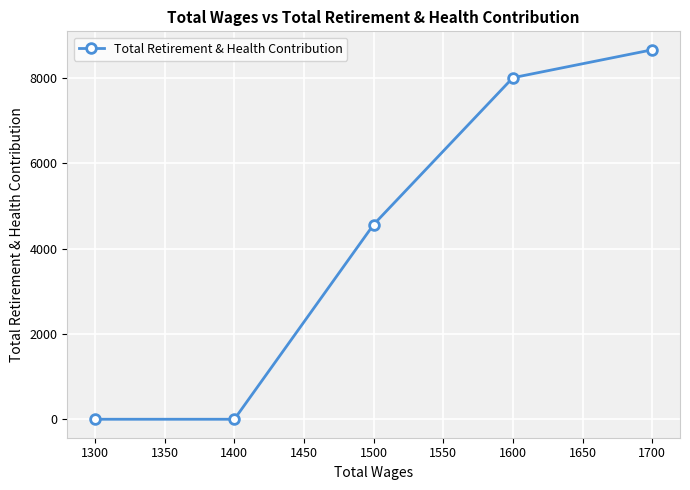

Is this an area chart (filled region under the line)?

No